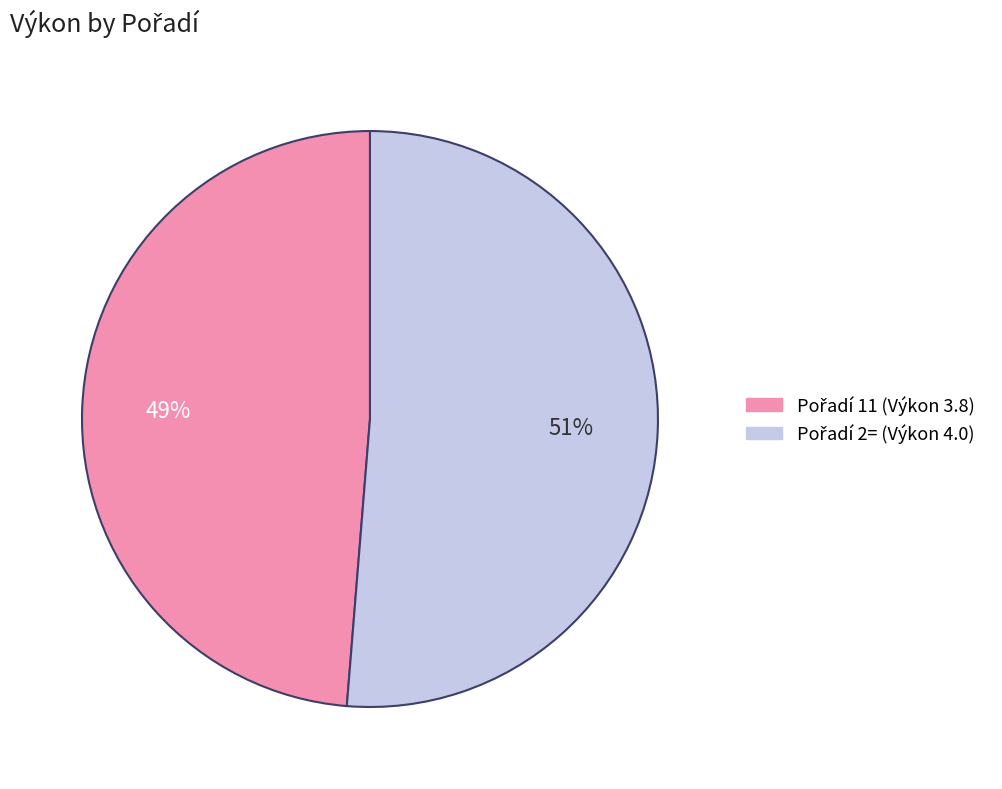

To the nearest percent, what is the average slice percentage?

50%